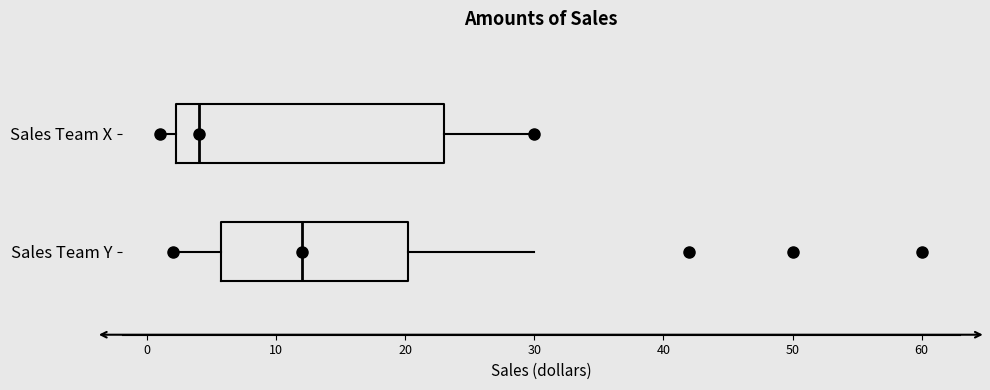

Reading bottom to top, transcribe this box plot: for each box, give where its median line is, the range the box spans, and where its two whiskers end, as read against the x-axis. The values are not printed on the chart, so give them approximately, as read against the axis.

Sales Team Y: median 12, box 6 to 20, whiskers 2 to 30
Sales Team X: median 4, box 2 to 23, whiskers 1 to 30